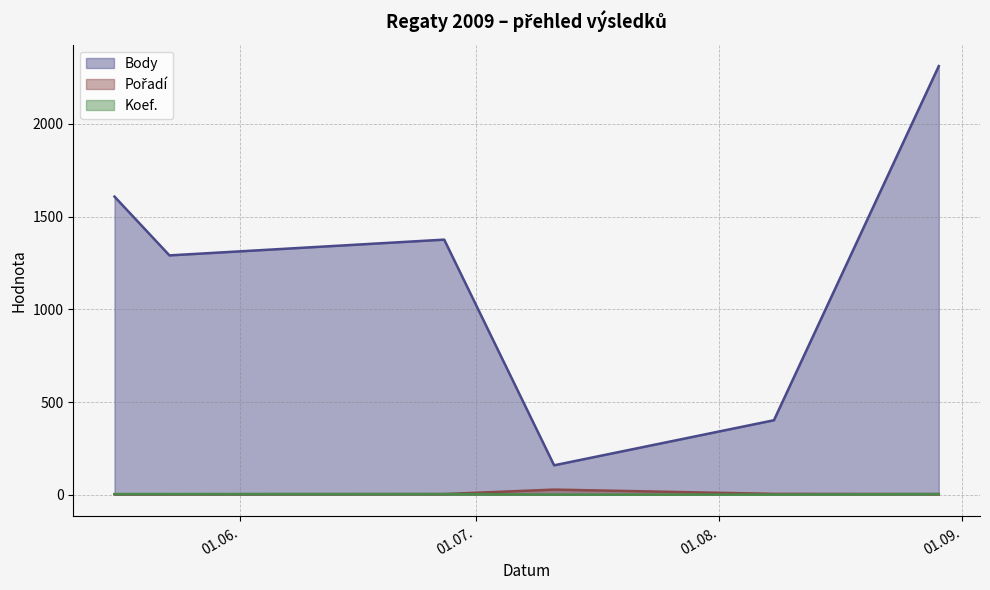

True or false: Pořadí and Koef. intersect in this chart.

False